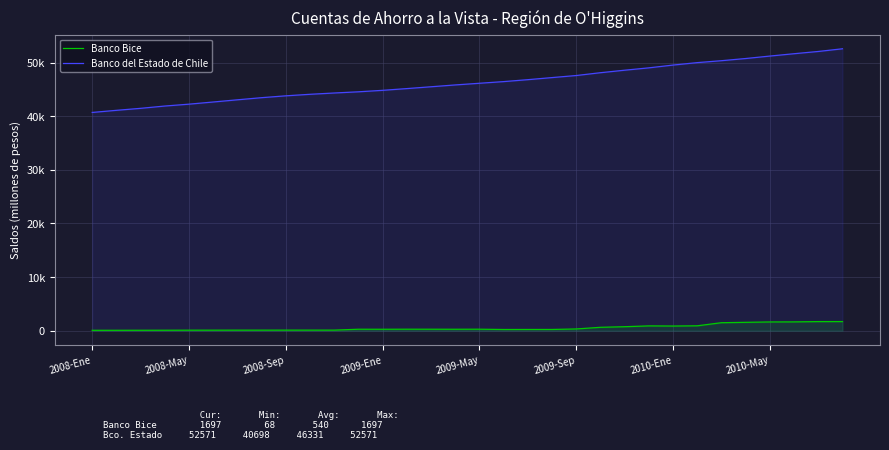

True or false: Banco Bice and Banco del Estado de Chile intersect in this chart.

False